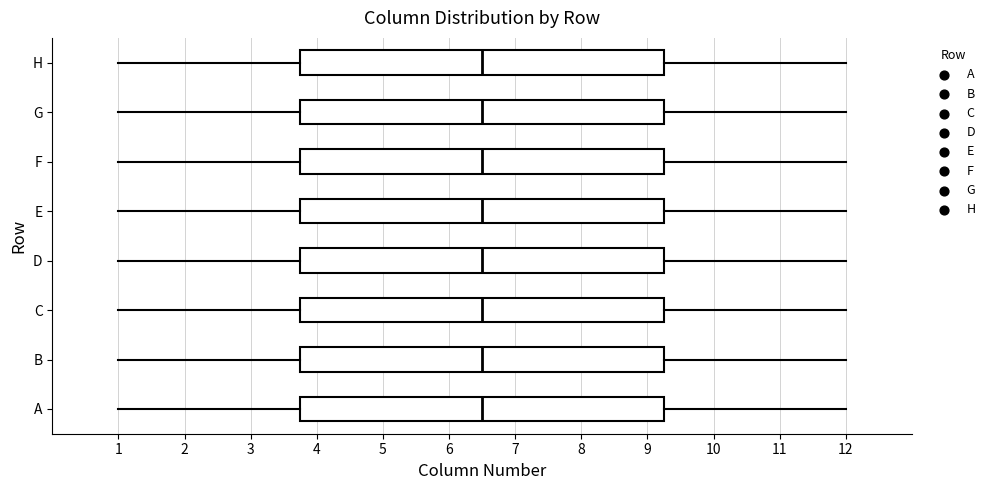

Reading bottom to top, transcribe this box plot: for each box, give where its median line is, the range the box spans, and where its two whiskers end, as read against the x-axis. The values are not printed on the chart, so give them approximately, as read against the axis.

A: median 6.5, box 3.8 to 9.3, whiskers 1.0 to 12.0
B: median 6.5, box 3.8 to 9.3, whiskers 1.0 to 12.0
C: median 6.5, box 3.8 to 9.3, whiskers 1.0 to 12.0
D: median 6.5, box 3.8 to 9.3, whiskers 1.0 to 12.0
E: median 6.5, box 3.8 to 9.3, whiskers 1.0 to 12.0
F: median 6.5, box 3.8 to 9.3, whiskers 1.0 to 12.0
G: median 6.5, box 3.8 to 9.3, whiskers 1.0 to 12.0
H: median 6.5, box 3.8 to 9.3, whiskers 1.0 to 12.0